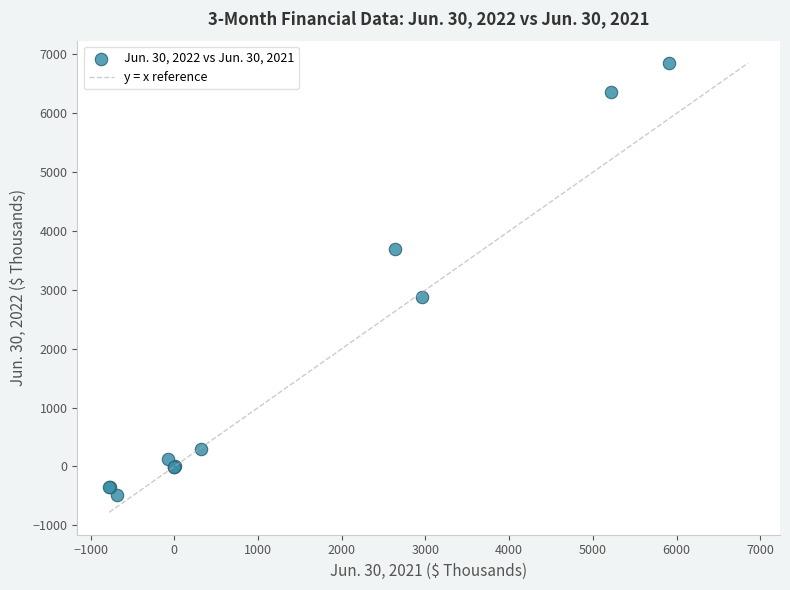

What Y value in the scatter plot is closest to 3184?

2874